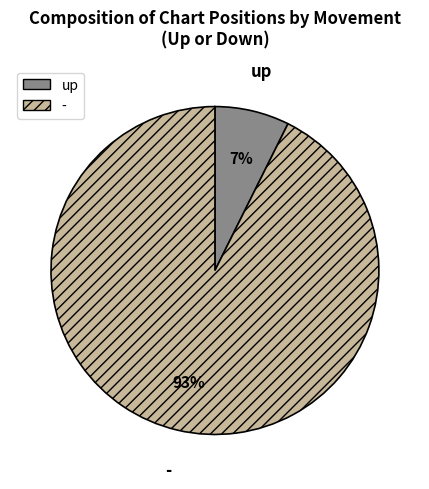

To the nearest percent, what is the average slice percentage?

50%